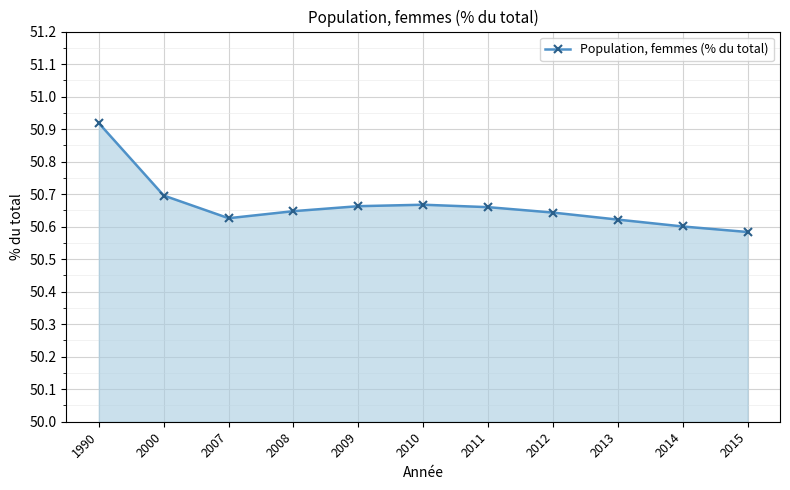

How many values are between 50 and 51?

11